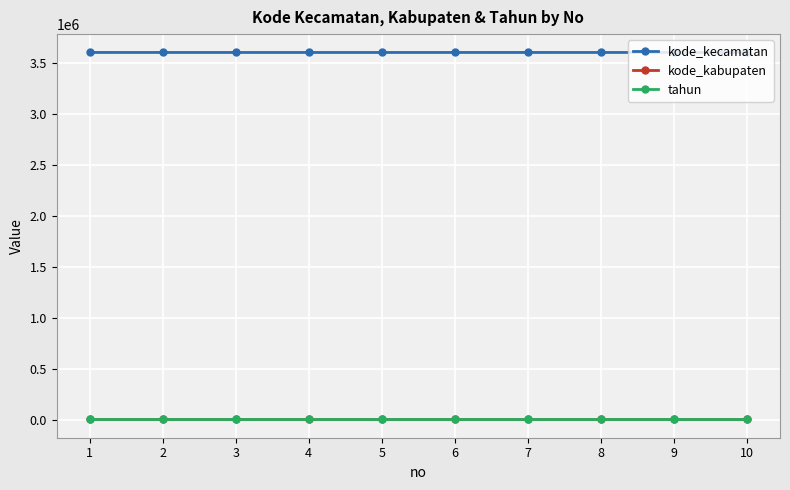

What value does the tahun series have at 1?

2022